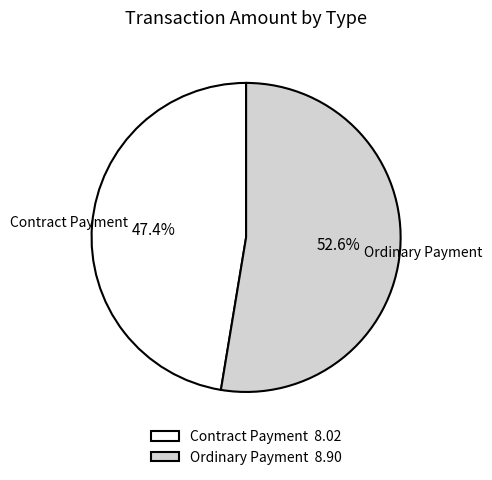

To the nearest percent, what is the average slice percentage?

50%